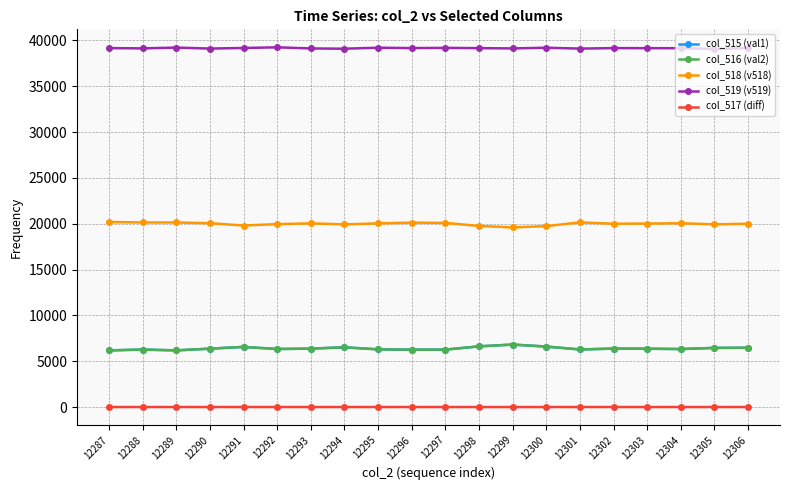

What is the total value across all series at 12305?

71910